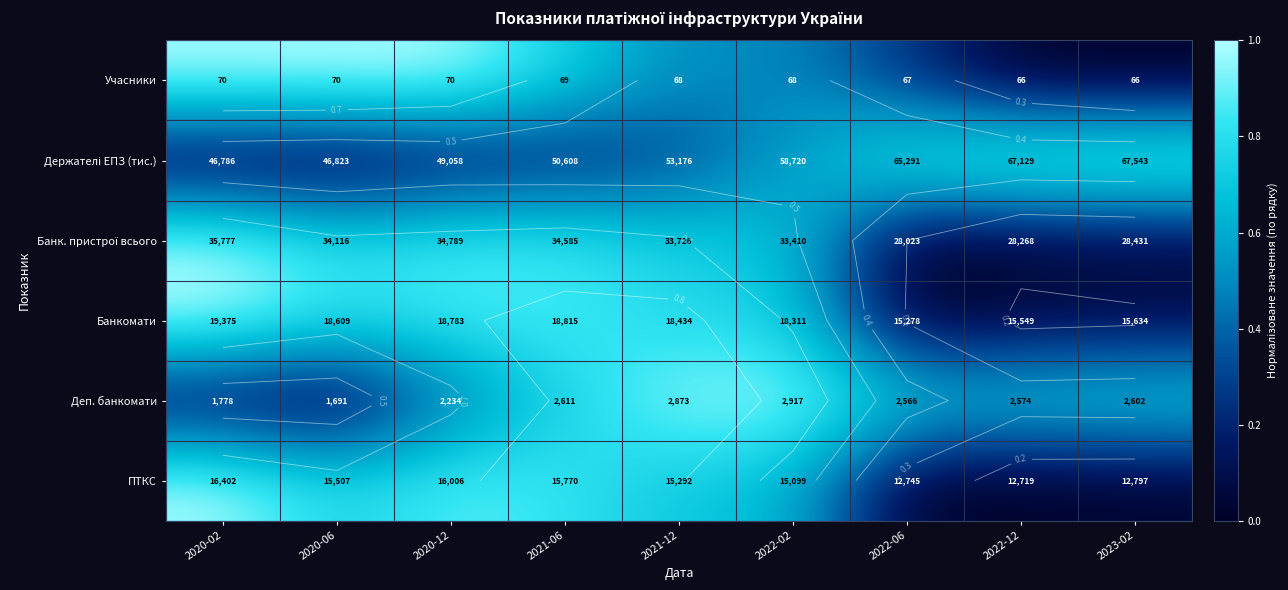

Count the Учасники values in the range 0 to 1.

9